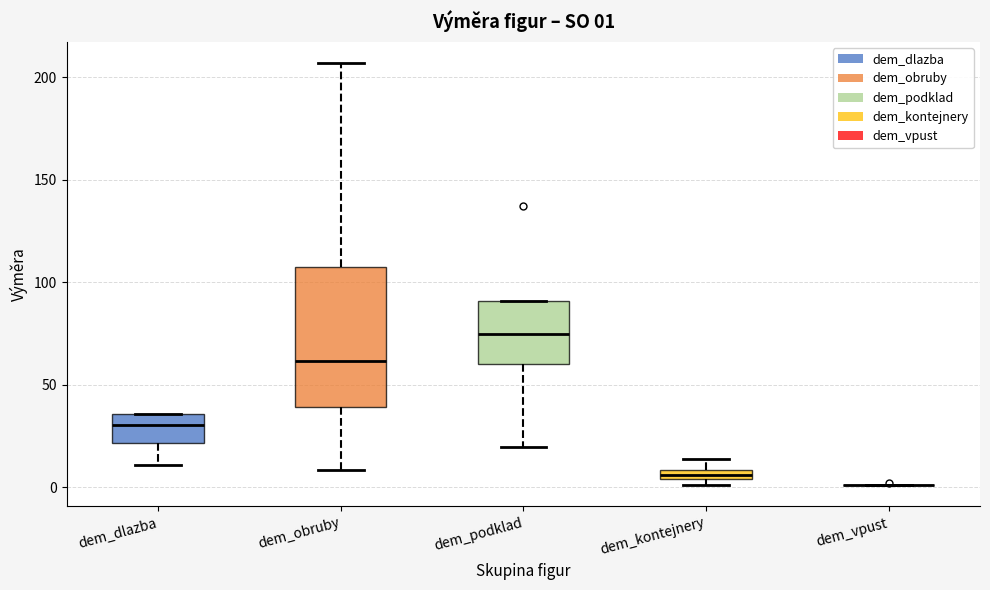

Which box is the tallest, from its lower edge to its upper edge?

dem_obruby